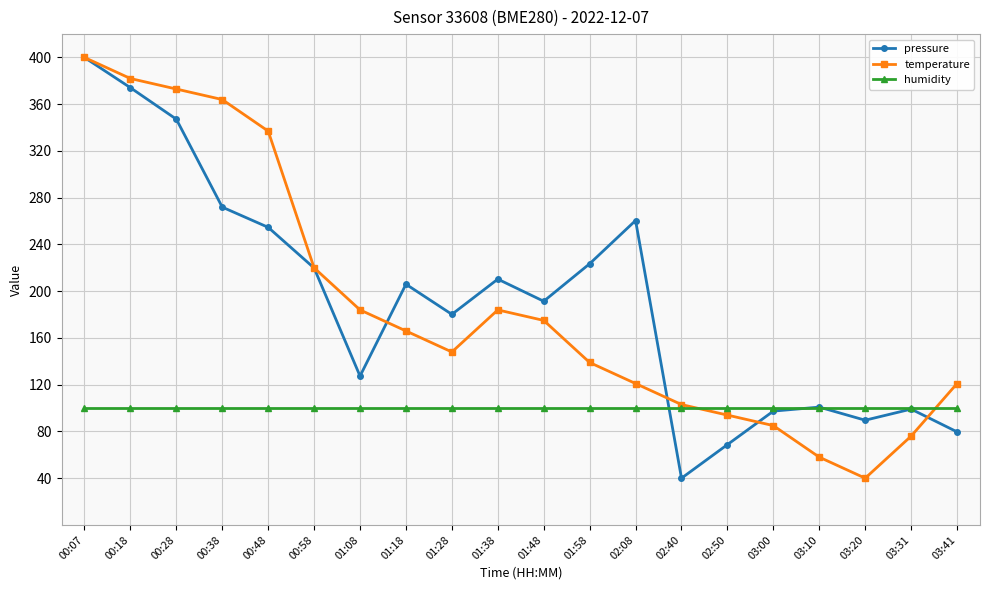

True or false: humidity and pressure intersect in this chart.

True